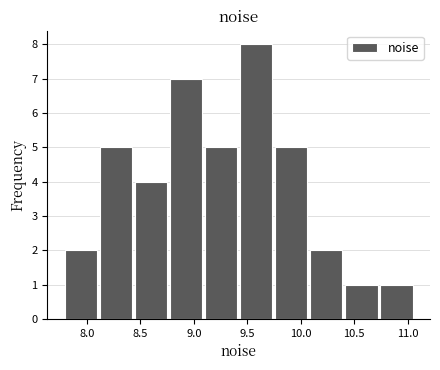

Over which range of the x-axis is the bar tallest?

9.45 to 9.75